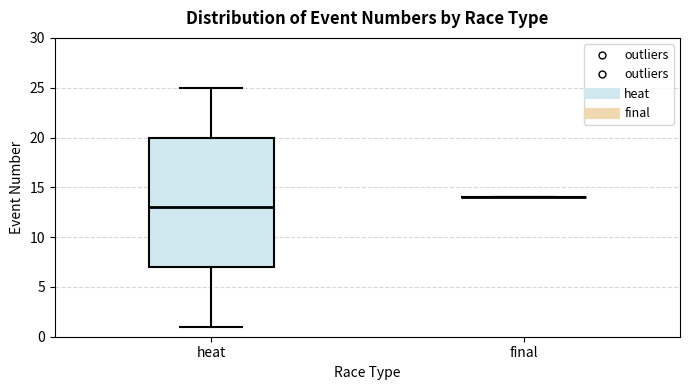

Reading left to right, transcribe this box plot: for each box, give where its median line is, the range the box spans, and where its two whiskers end, as read against the y-axis. The values are not printed on the chart, so give them approximately, as read against the axis.

heat: median 13, box 7 to 20, whiskers 1 to 25
final: box collapsed to a line at 14, whiskers 14 to 14